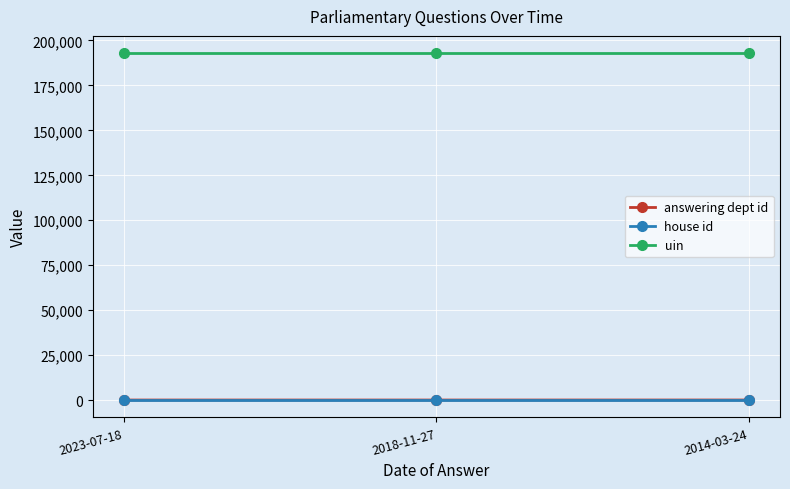

What is the sum of all uin values?

578727